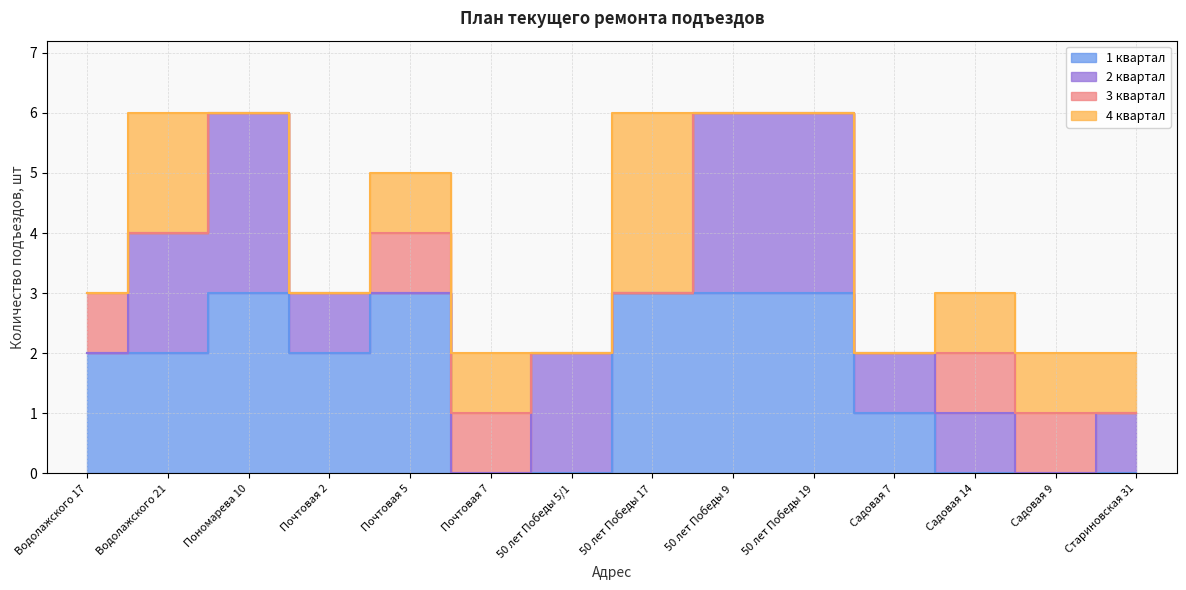

Which series has the largest range (max minus min)?

1 квартал